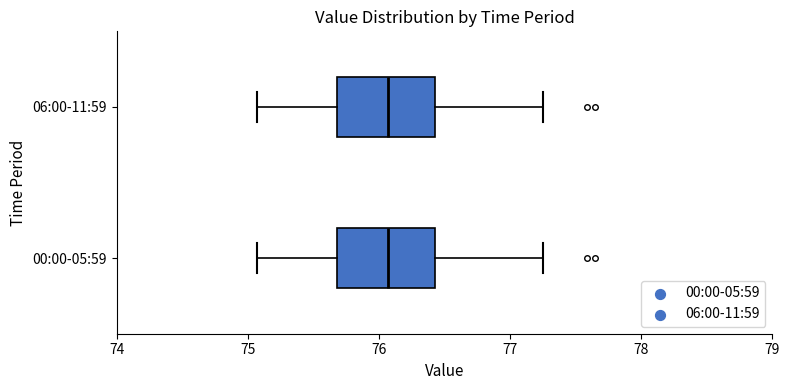

Reading bottom to top, transcribe this box plot: for each box, give where its median line is, the range the box spans, and where its two whiskers end, as read against the x-axis. The values are not printed on the chart, so give them approximately, as read against the axis.

00:00-05:59: median 76.1, box 75.7 to 76.4, whiskers 75.1 to 77.3
06:00-11:59: median 76.1, box 75.7 to 76.4, whiskers 75.1 to 77.3